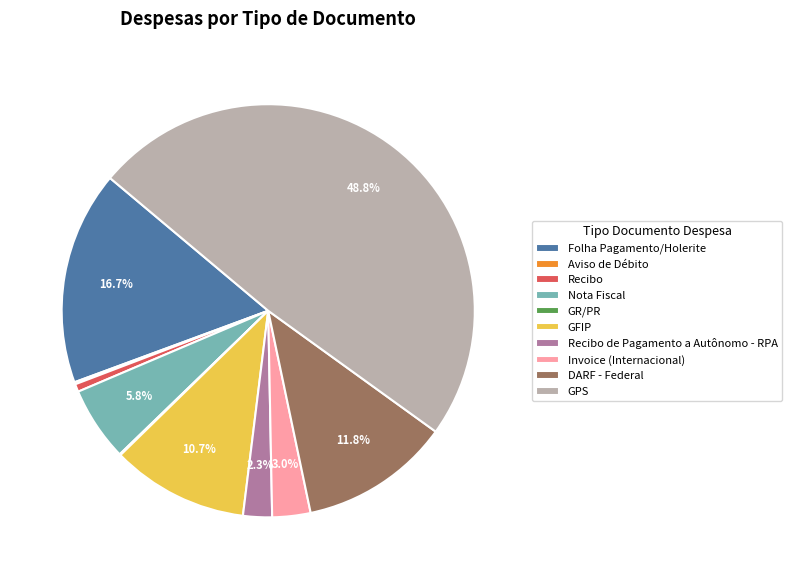

Approximately how many times larger is the value at GPS compared to GFIP?

4.6